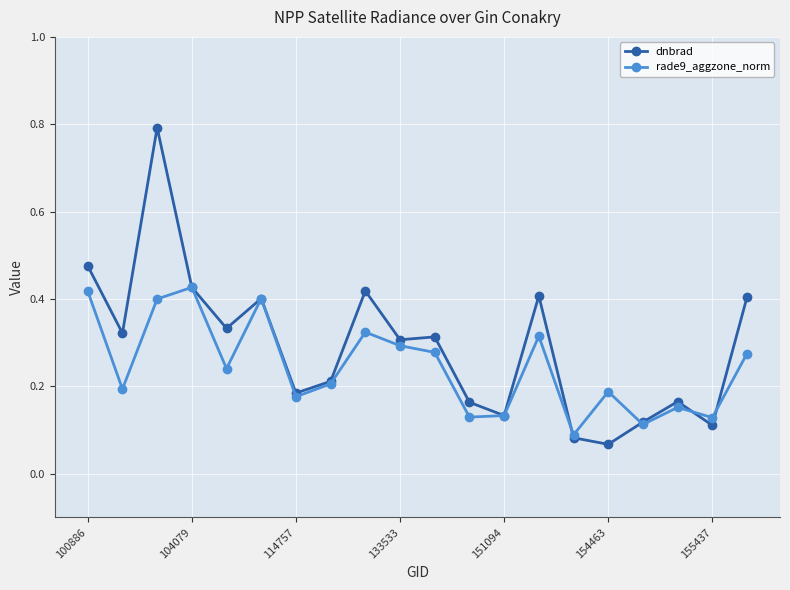

List the series in order of their overall mean, lowest first.

rade9_aggzone_norm, dnbrad